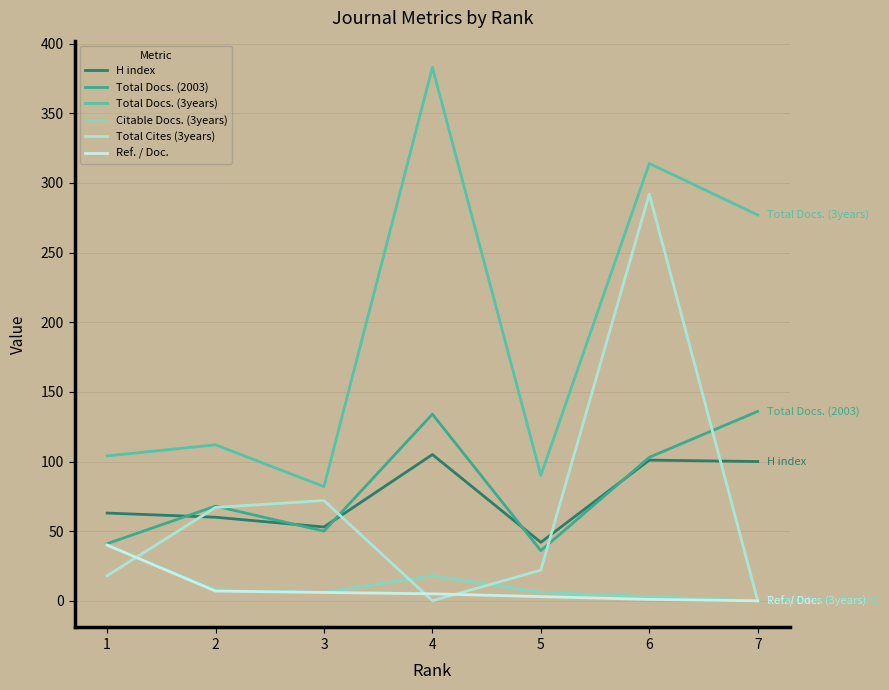

How many lines are shown in the chart?

6